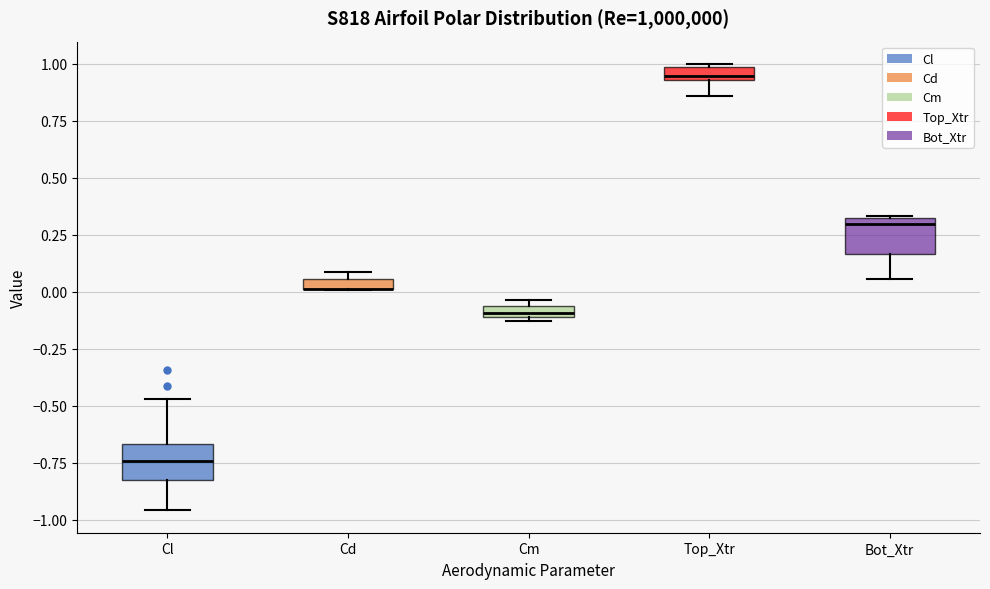

Where is the lower edge of the box for Top_Xtr on the y-axis? The values are not printed on the chart, so give them approximately, as read against the axis.

0.95